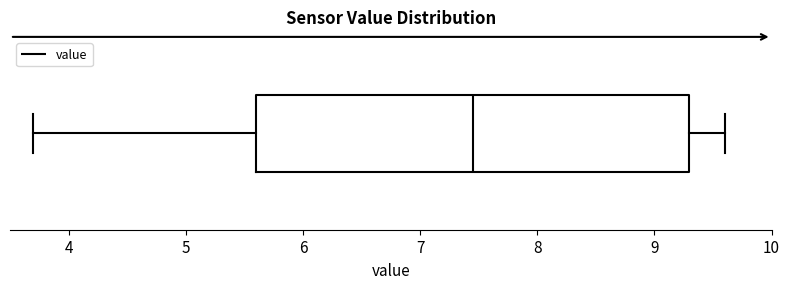

Transcribe this box plot: give where the median line is, the range the box spans, and where the two whiskers end, as read against the x-axis. The values are not printed on the chart, so give them approximately, as read against the axis.

median 7.5, box 5.6 to 9.3, whiskers 3.7 to 9.6